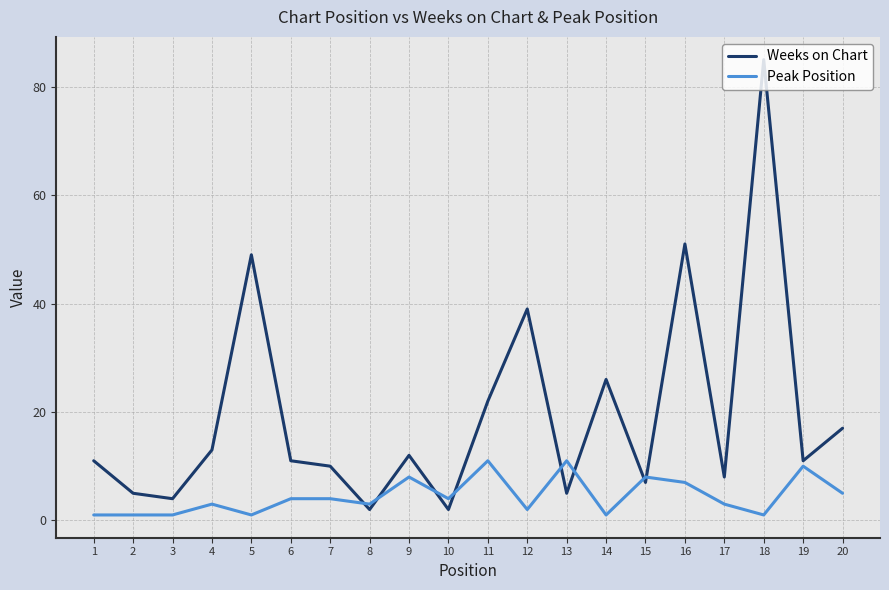

Which category has the highest value in the Weeks on Chart series?

18